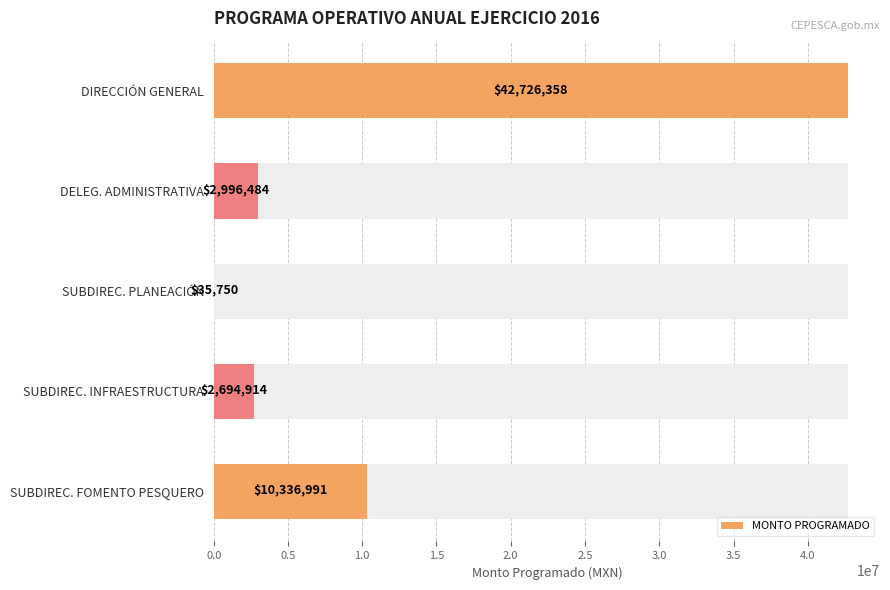

Are the bars horizontal?

Yes